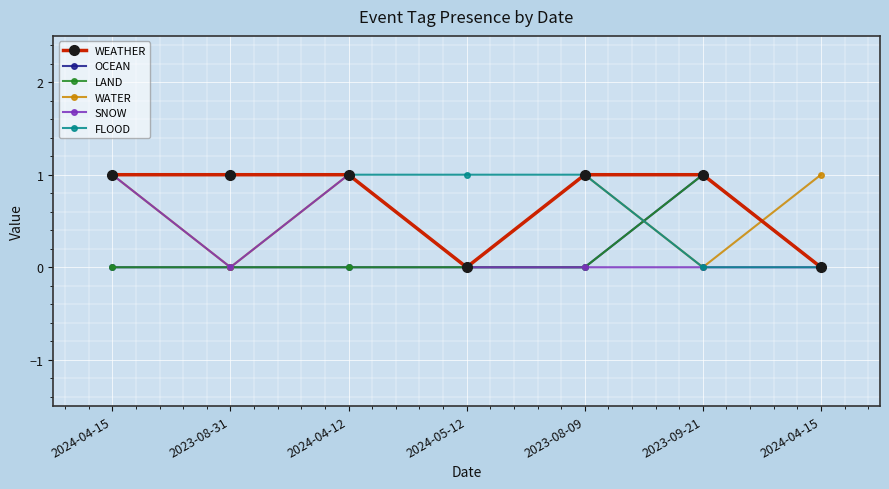

Where is WATER nearest to the value 0?

2023-08-31